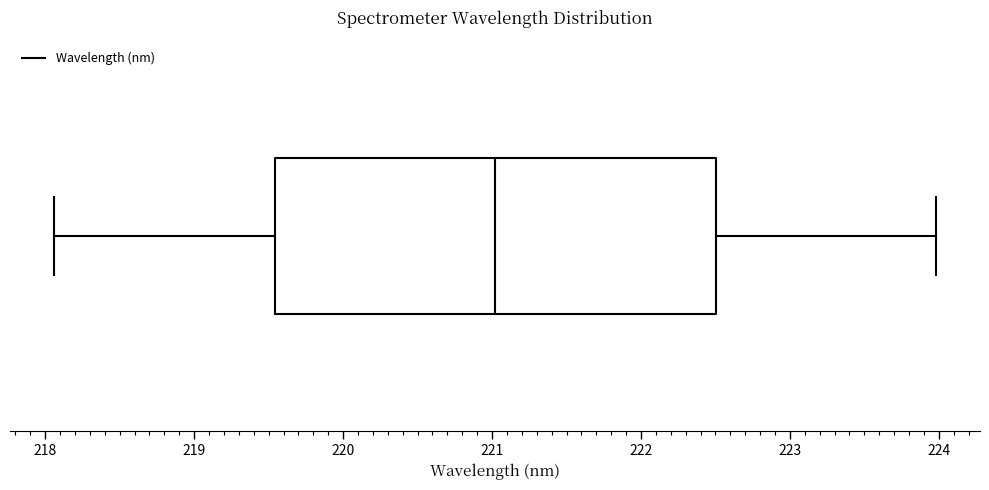

Read this box plot against the x-axis: the position of the median line, the range covered by the box, and the ends of both whiskers. The values are not printed on the chart, so give them approximately, as read against the axis.

median 221.0, box 219.5 to 222.5, whiskers 218.1 to 224.0